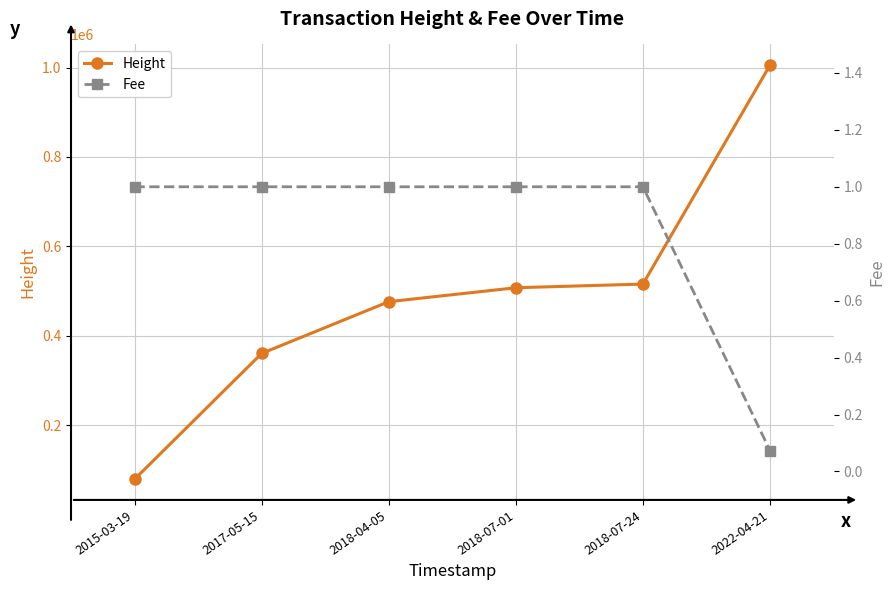

At which label is Fee closest to 0?

2022-04-21